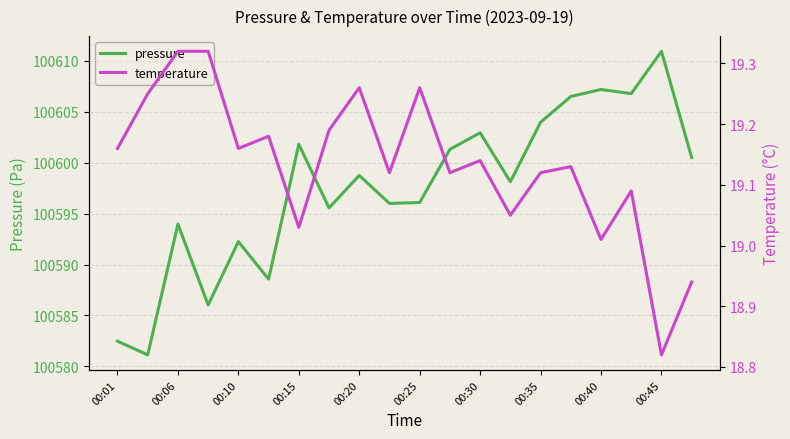

The pressure series shows 165728.1 at 00:40. True or false?

False